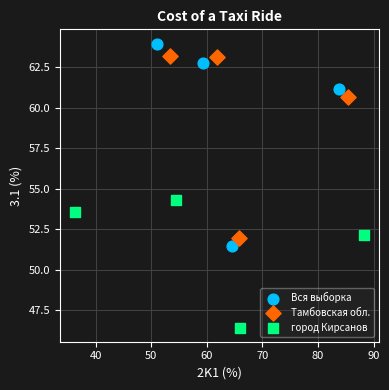

Which series reaches the minimum Y coordinate?

город Кирсанов